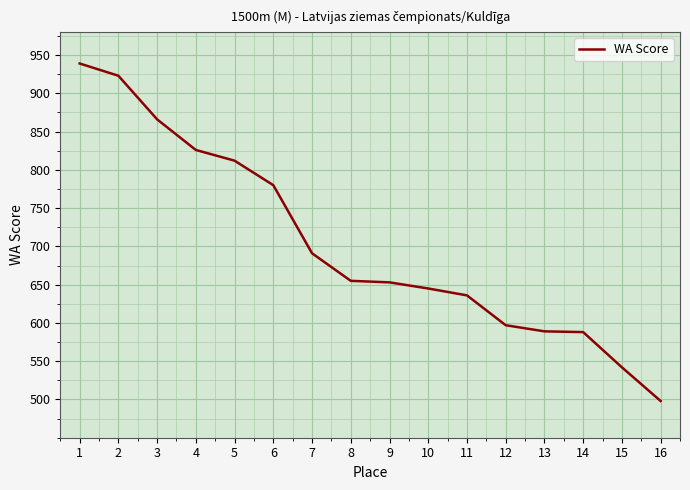

What is the difference between the values at 5 and 1?

127